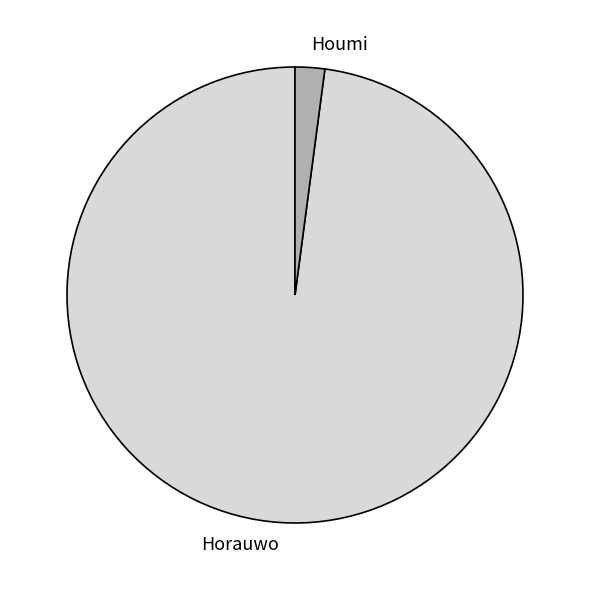

How many slices are in this pie chart?

2